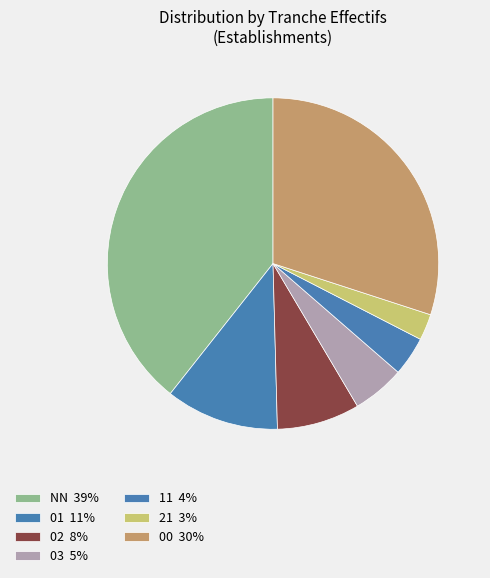

How many slices are in this pie chart?

7